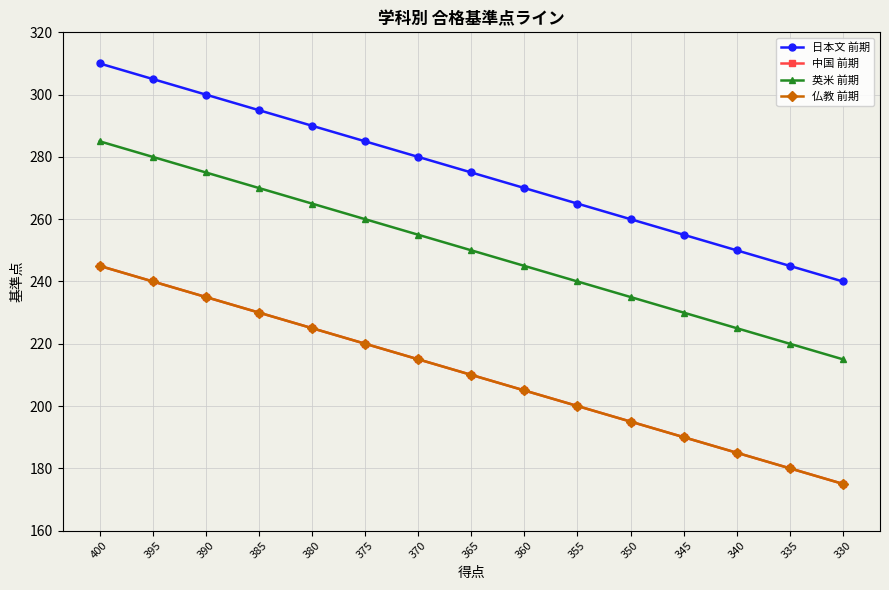

Does the chart have visible grid lines?

Yes